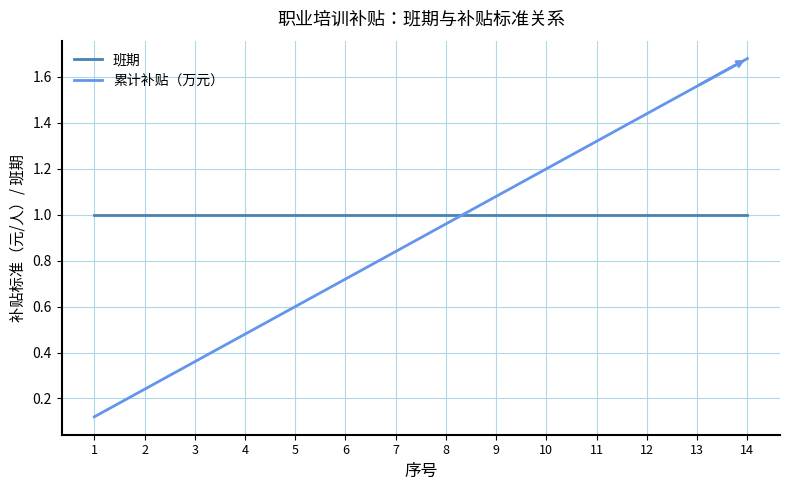

The value of 班期 at 12 is 1.6. True or false?

False